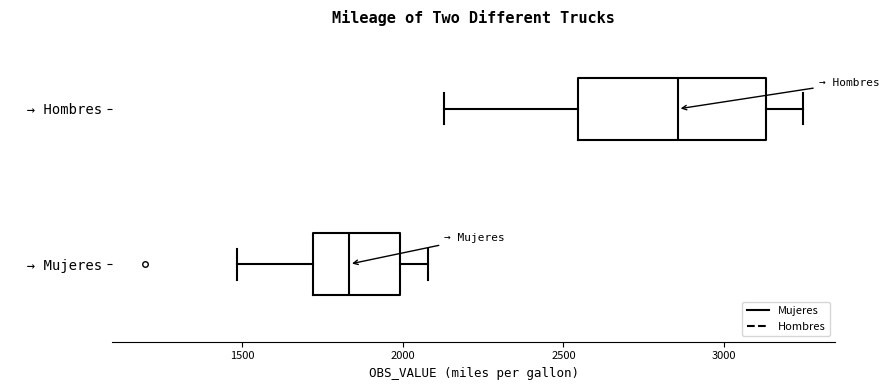

Reading bottom to top, read every box against the x-axis: the position of its median line, the range the box covers, and the ends of its whiskers. The values are not printed on the chart, so give them approximately, as read against the axis.

→ Mujeres: median 1850, box 1700 to 2000, whiskers 1500 to 2100
→ Hombres: median 2850, box 2550 to 3150, whiskers 2150 to 3250